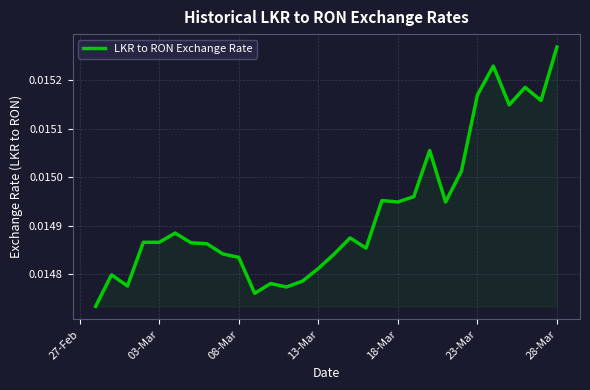

How many values are between 0 and 1?

30